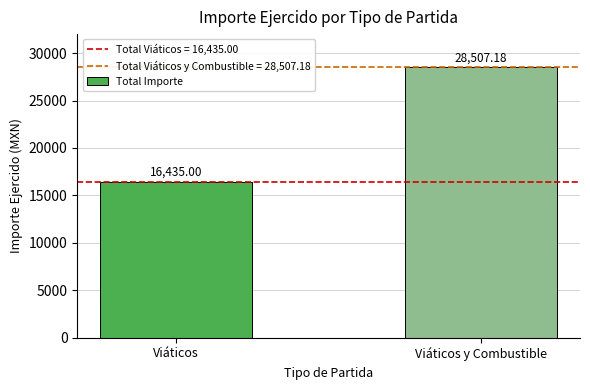

What is the greatest value displayed?

28507.2